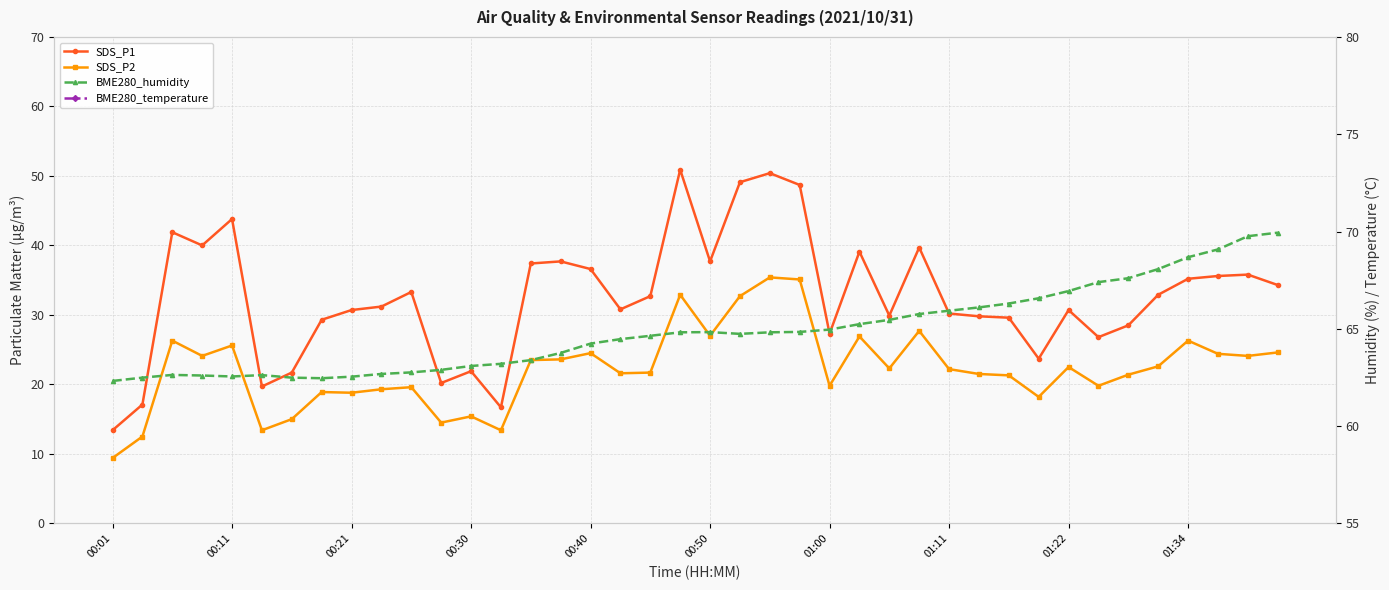

At which category does BME280_temperature reach its first local peak?

00:30